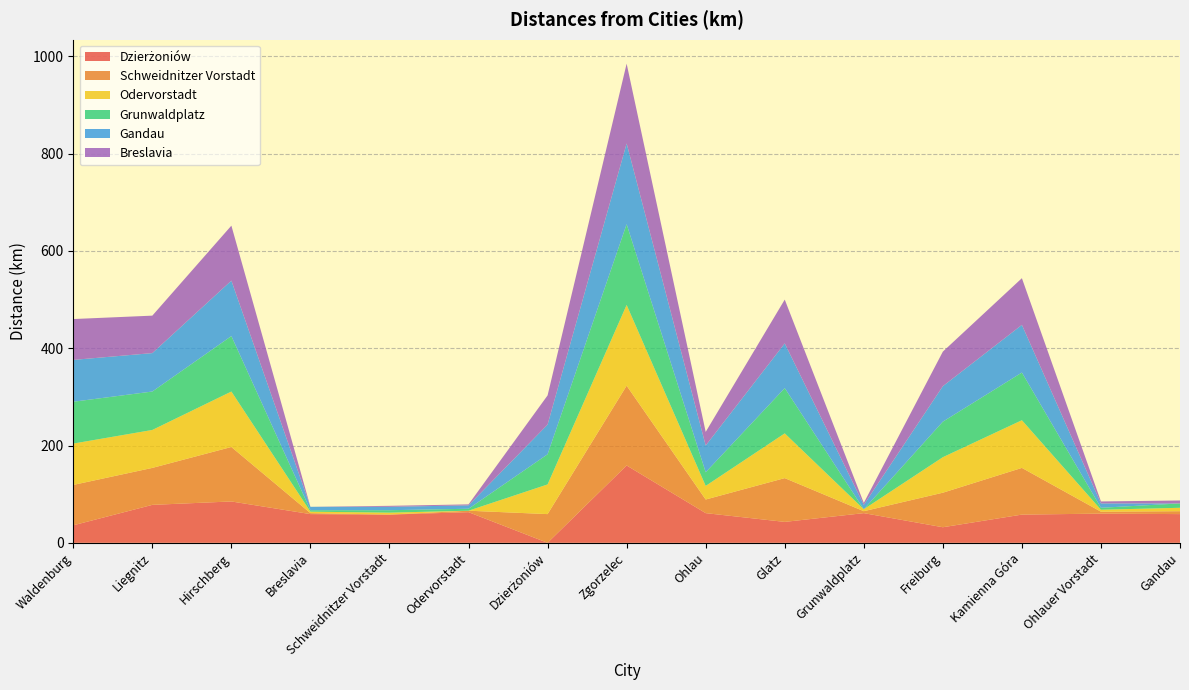

Reading left to right, transcribe all the data shown in this chart.

Dzierżoniów: 36	78	85	59	58	63	0	159	61	43	61	32	58	60	59
Schweidnitzer Vorstadt: 83	76	112	2	0	3	59	164	28	90	4	71	96	4	6
Odervorstadt: 85	78	114	3	4	0	61	166	28	92	4	73	98	4	7
Grunwaldplatz: 86	79	114	3	5	4	62	166	28	93	0	73	98	4	9
Gandau: 86	79	114	7	7	7	61	166	55	92	9	73	98	9	0
Breslavia: 84	77	113	0	2	2	60	164	28	90	4	71	96	4	6